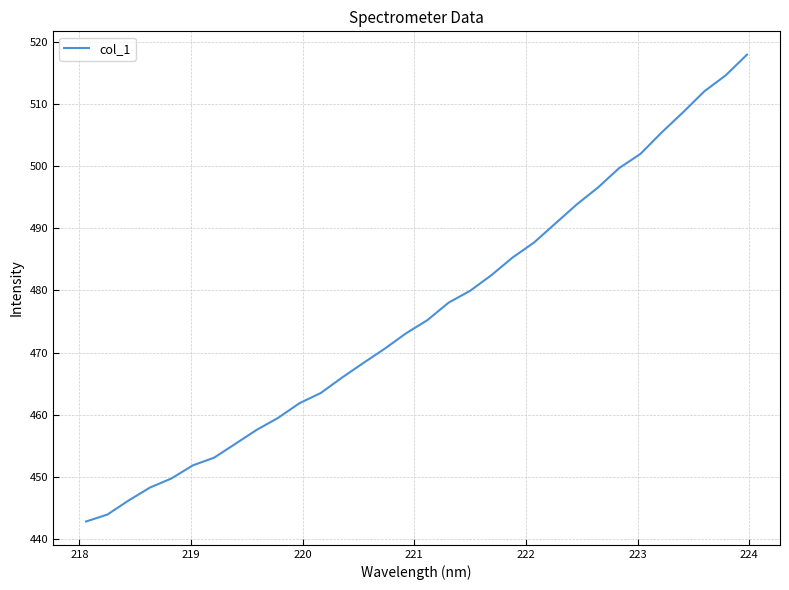

How many values are below 475?

16